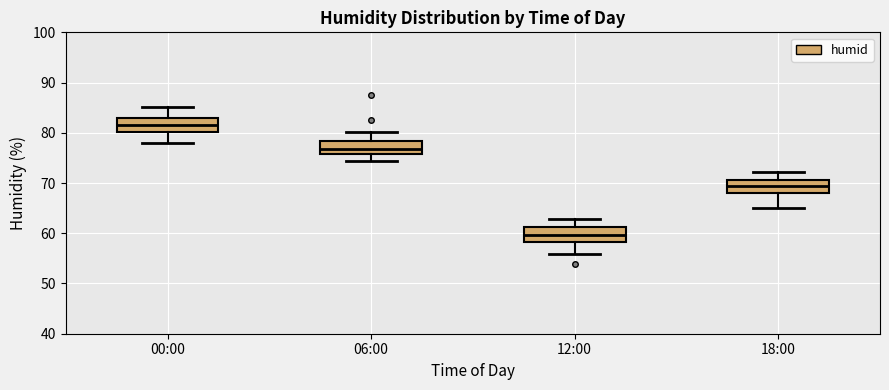

Where is the upper edge of the box for 18:00 on the y-axis? The values are not printed on the chart, so give them approximately, as read against the axis.

71